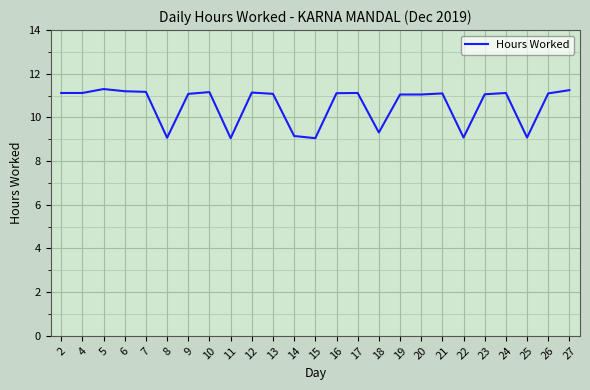

What is the smallest value displayed?

9.1